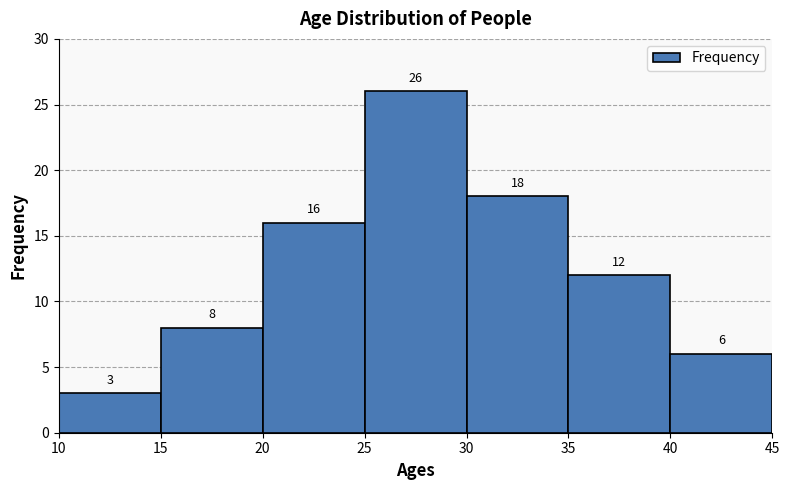

Reading left to right, transcribe this chart: for each bar, give the range it covers on the x-axis and its height.

10 to 15: 3
15 to 20: 8
20 to 25: 16
25 to 30: 26
30 to 35: 18
35 to 40: 12
40 to 45: 6